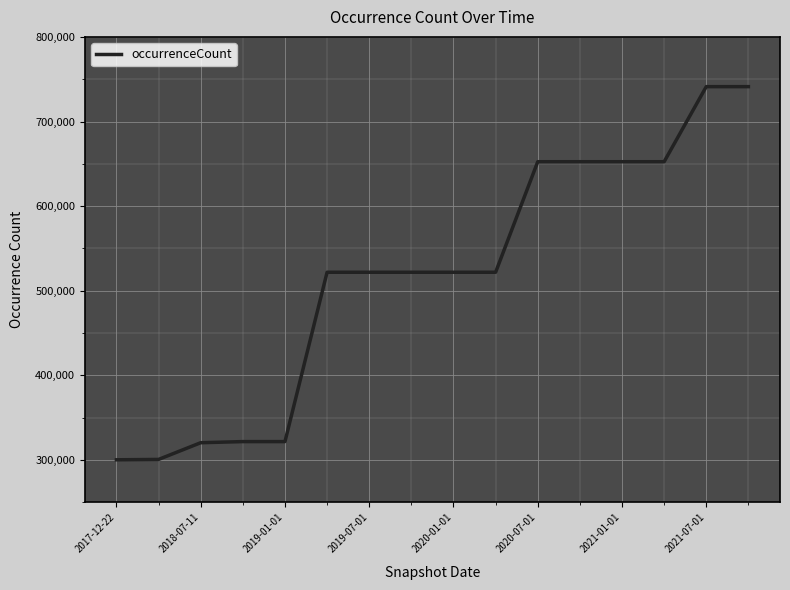

What is the greatest value displayed?

741219